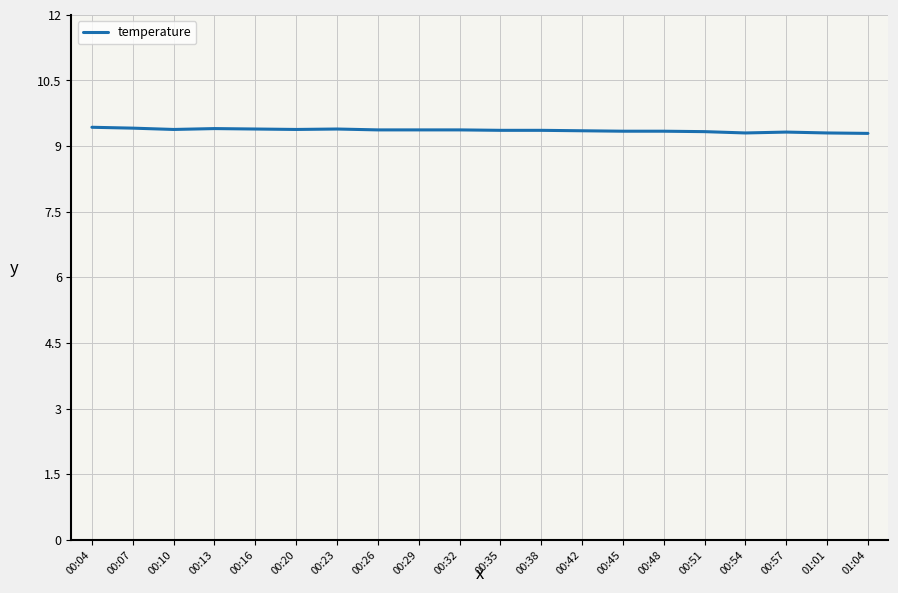

What is the greatest value displayed?

9.4